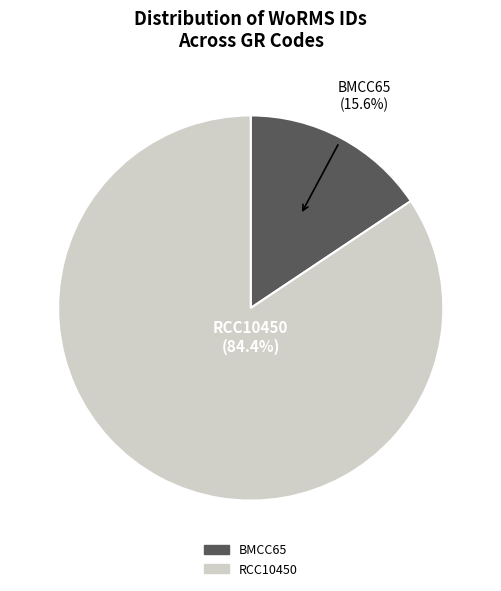

Count the number of slices in the pie.

2